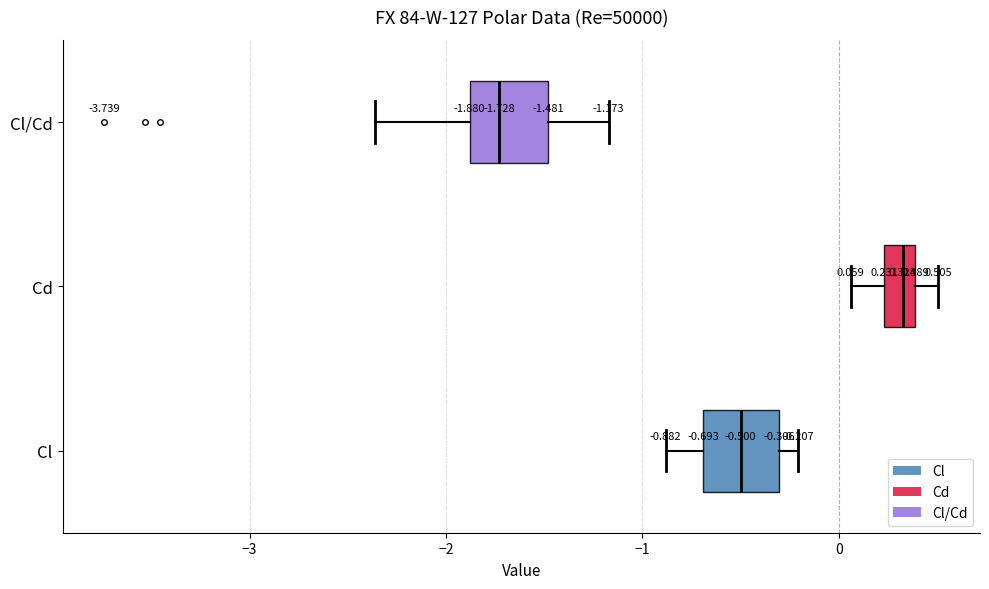

Which box has the furthest to the left median line?

Cl/Cd